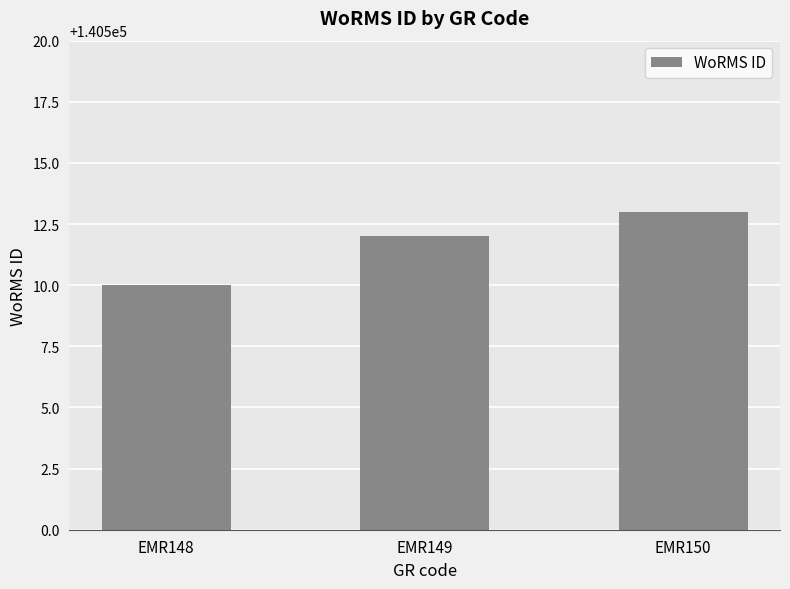

Is it true that the value at EMR148 is 140510?

True